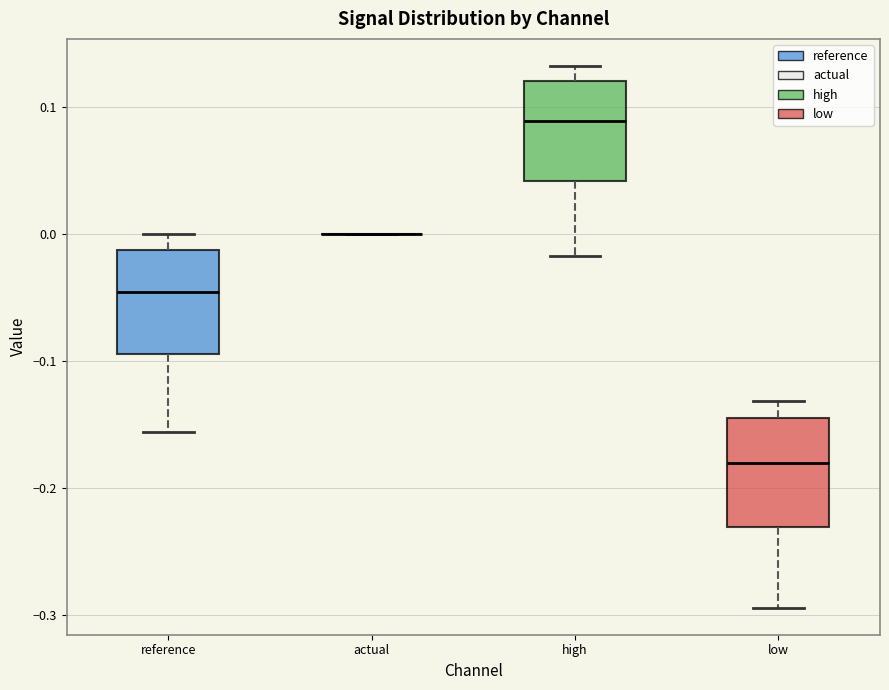

Where is the lower edge of the box for high on the y-axis? The values are not printed on the chart, so give them approximately, as read against the axis.

0.04